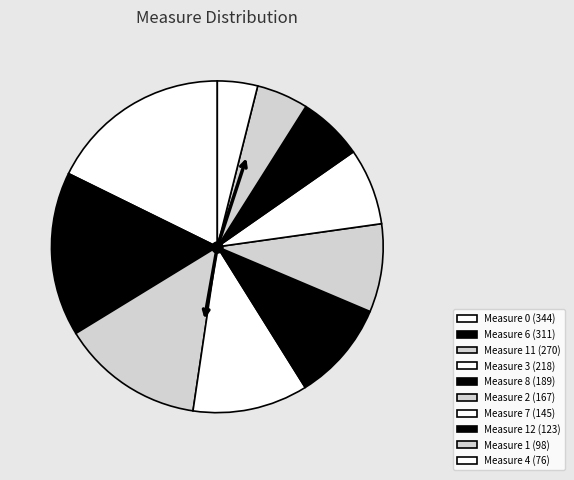

Count the number of slices in the pie.

10